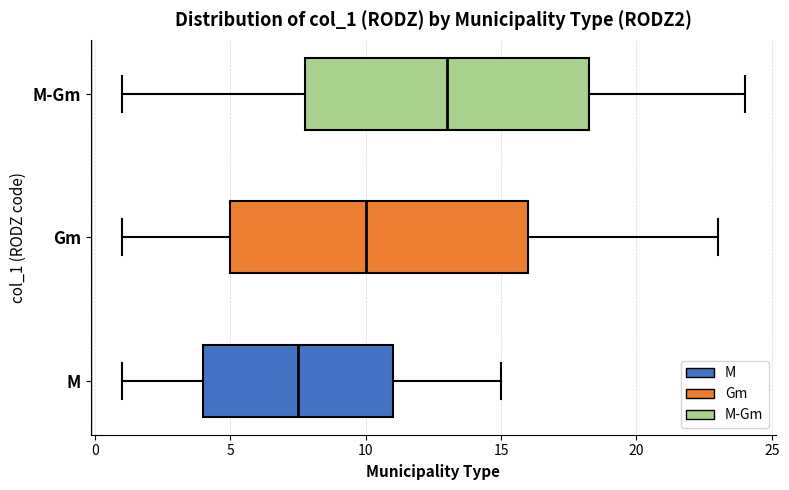

Which box's median line is the furthest to the left?

M